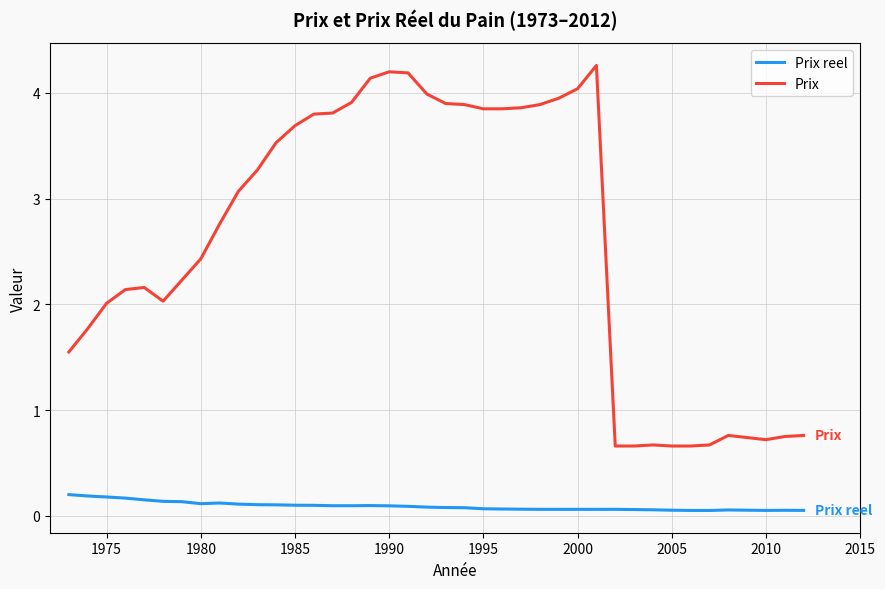

Which series has the widest spread of values?

Prix